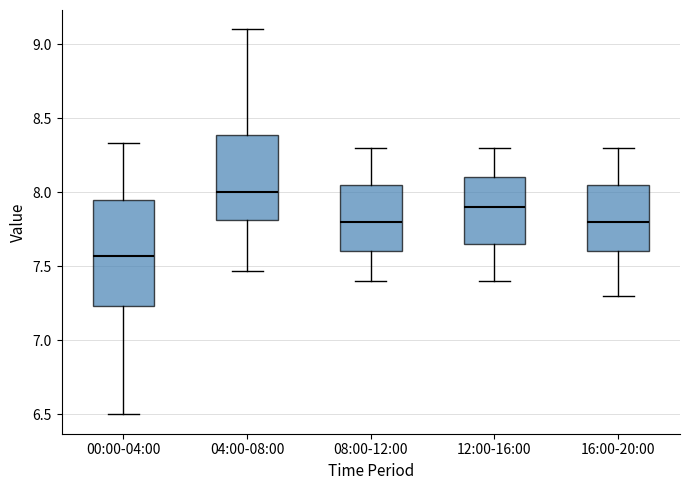

Where does the lower whisker of the box for 00:00-04:00 end on the y-axis? The values are not printed on the chart, so give them approximately, as read against the axis.

6.50